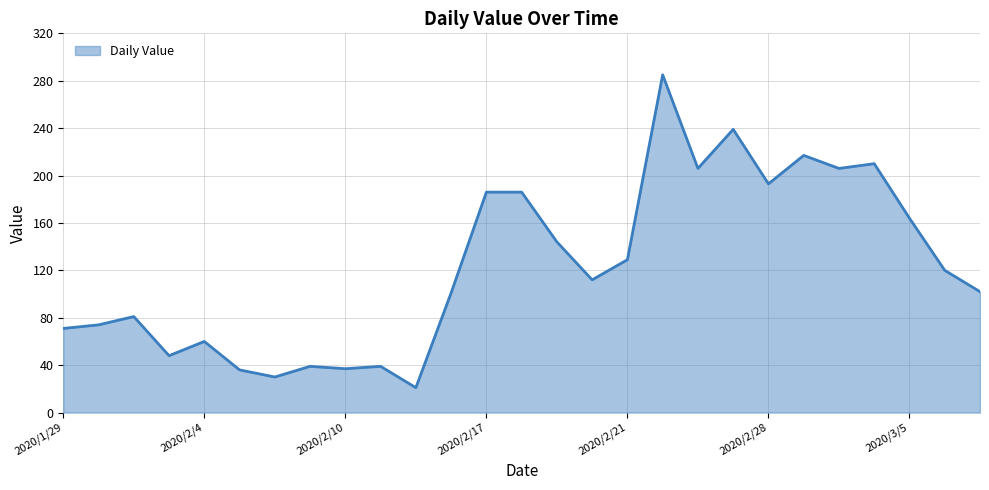

What is the maximum value shown in the chart?

285